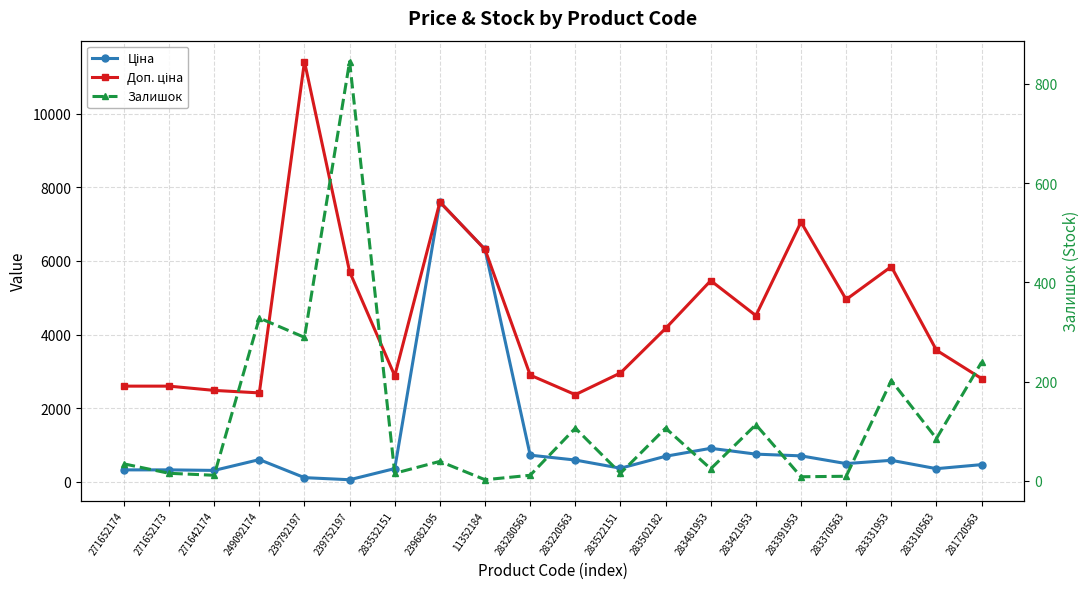

What is the sum of the Залишок values at 249092174 and 281720563?

567.0